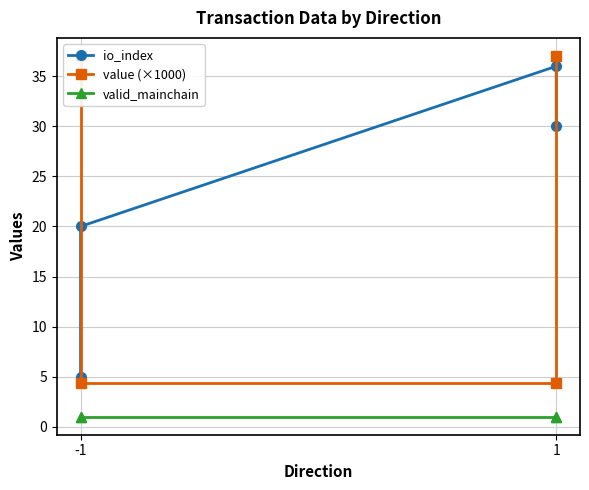

True or false: value (×1000) has more than 2 interior local peaks.

False